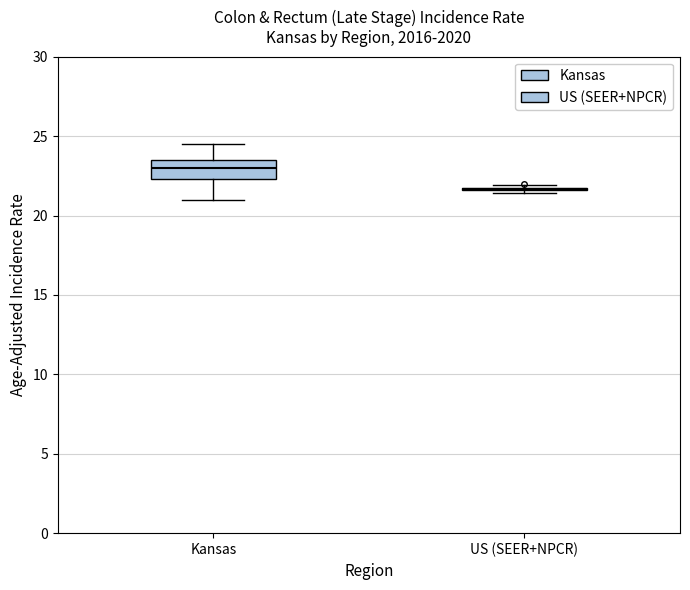

Where does the median line of the box for Kansas sit on the y-axis? The values are not printed on the chart, so give them approximately, as read against the axis.

23.0